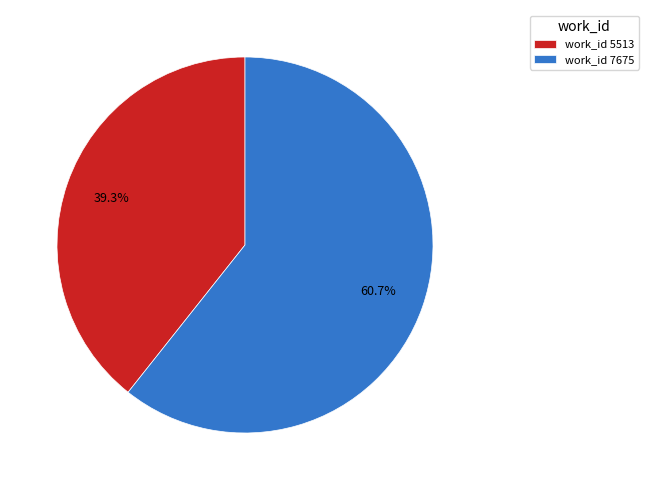

Which has a higher value, work_id 7675 or work_id 5513?

work_id 7675